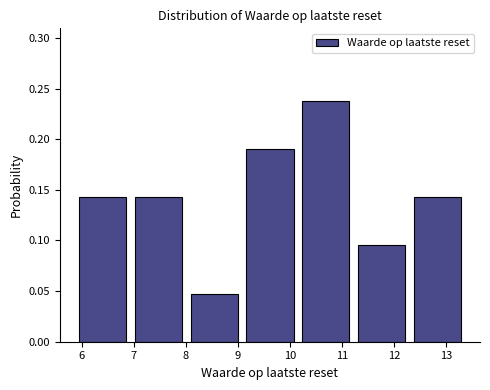

Which range on the x-axis has the tallest bar?

10.2 to 11.2